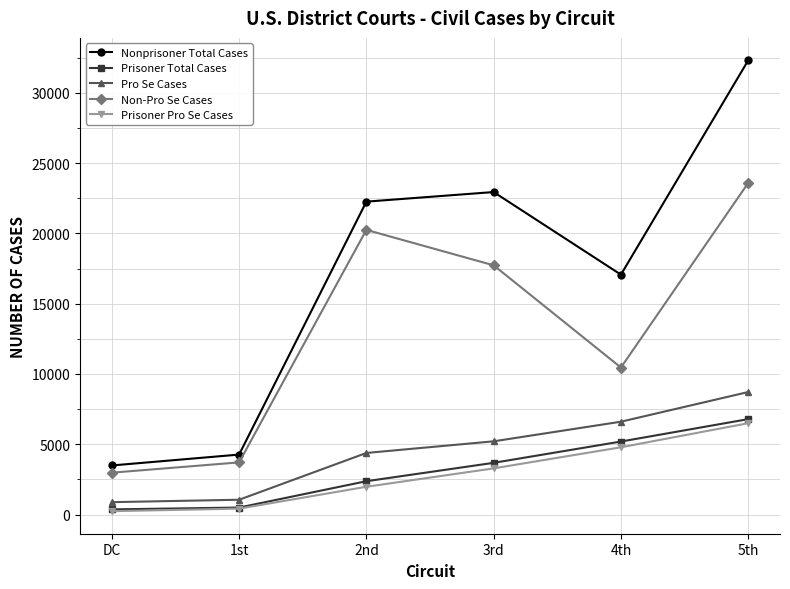

What is the total value across all series at 1st?

9962